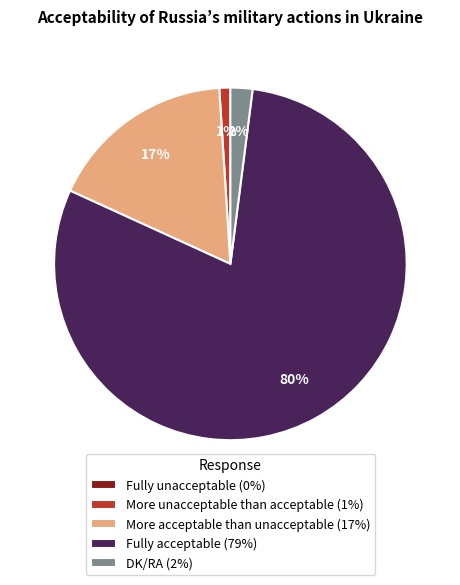

True or false: Fully acceptable (79%) accounts for 91% of the total.

False